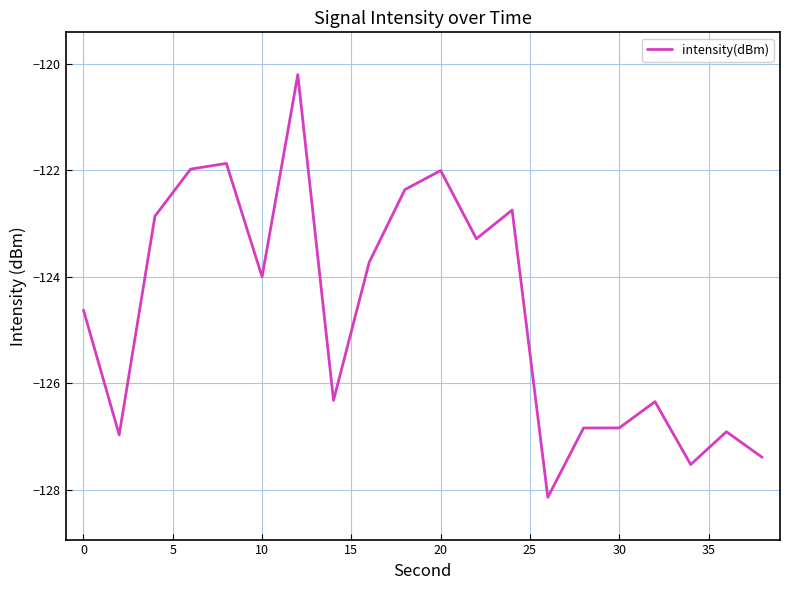

What is the difference between the maximum and minimum values?

7.9